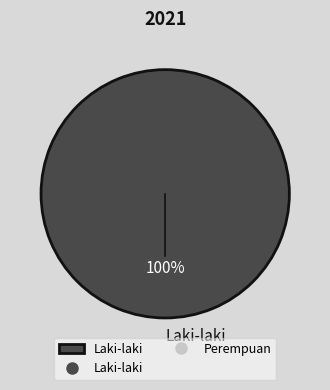

What percentage is the Laki-laki slice, to the nearest percent?

100%